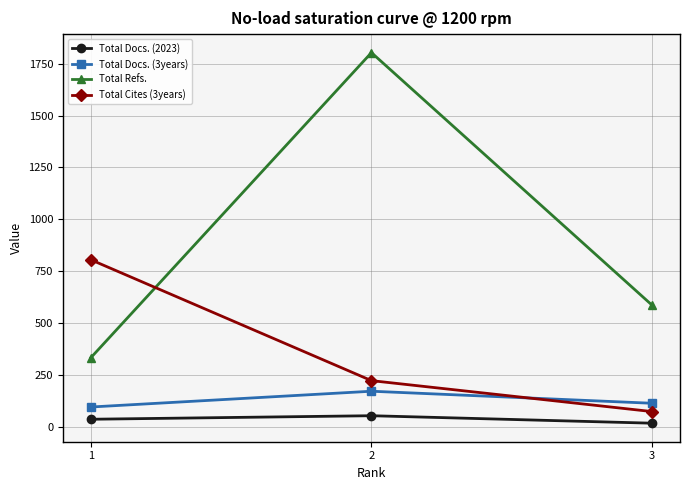

Rank the series at 2 from highest to lowest value.

Total Refs., Total Cites (3years), Total Docs. (3years), Total Docs. (2023)